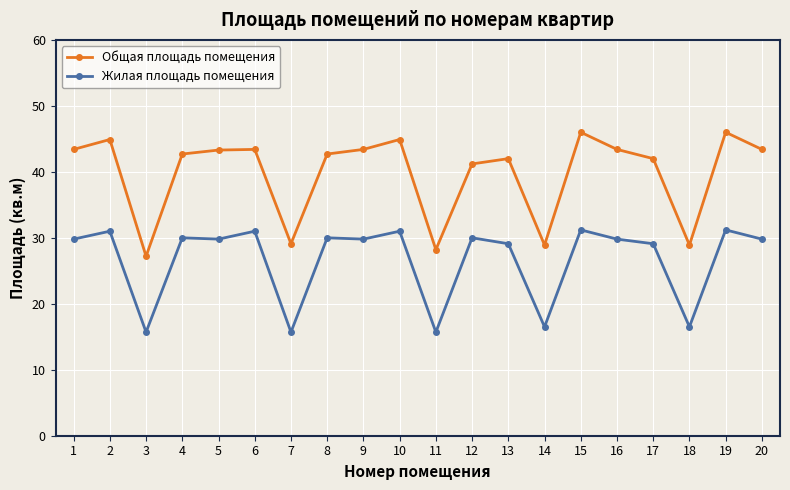

What is the sum of the Общая площадь помещения values at 12 and 11?

69.4